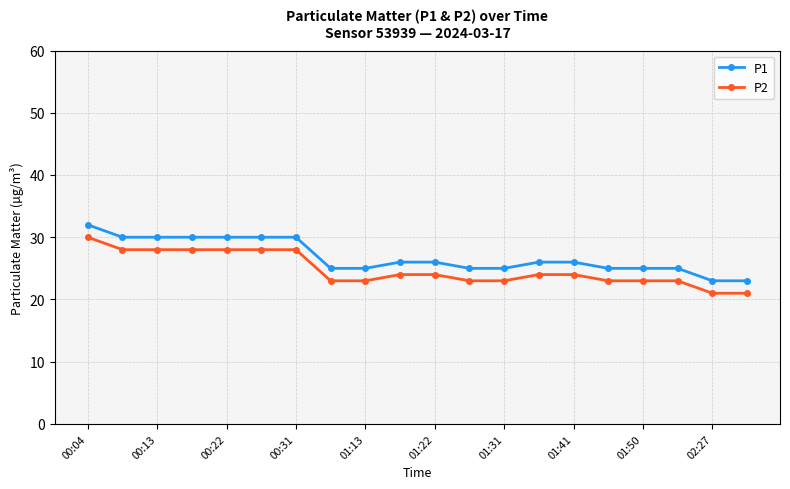

True or false: P1 and P2 cross at least once.

False